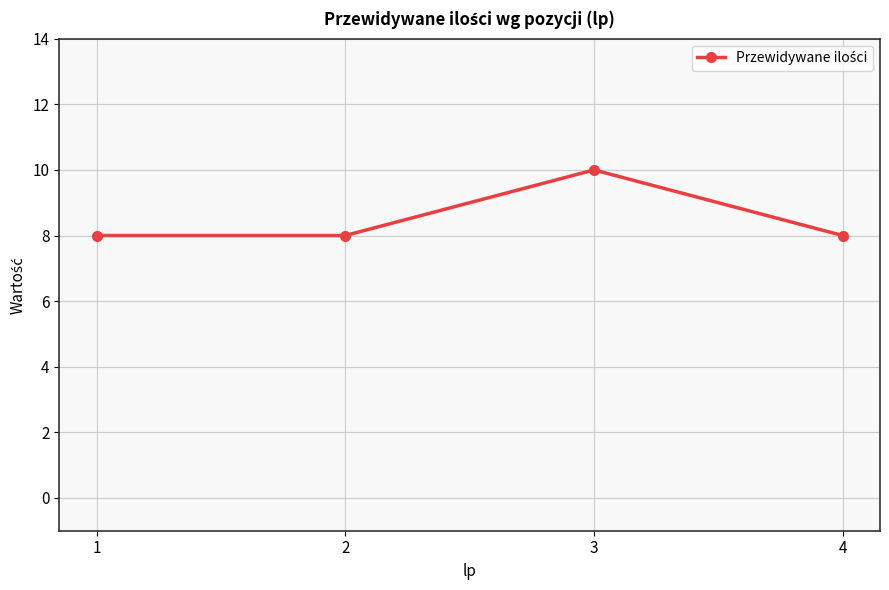

The chart shows a value of 18 at 3. True or false?

False